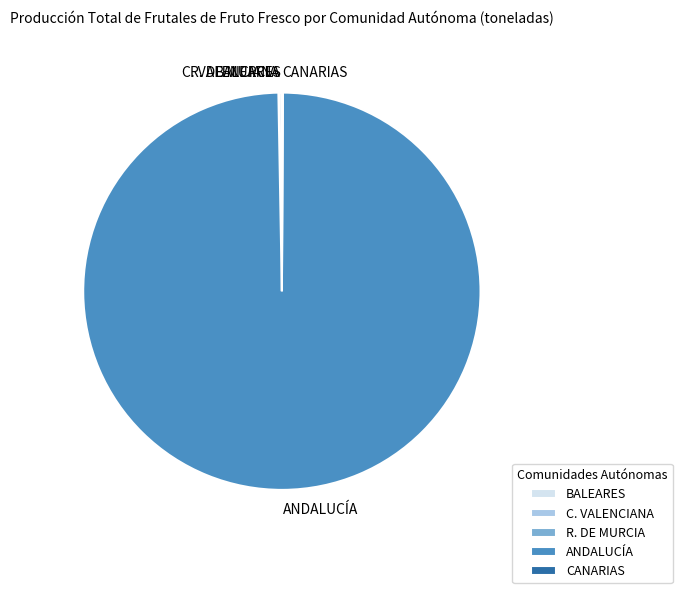

Which slice is the largest?

ANDALUCÍA